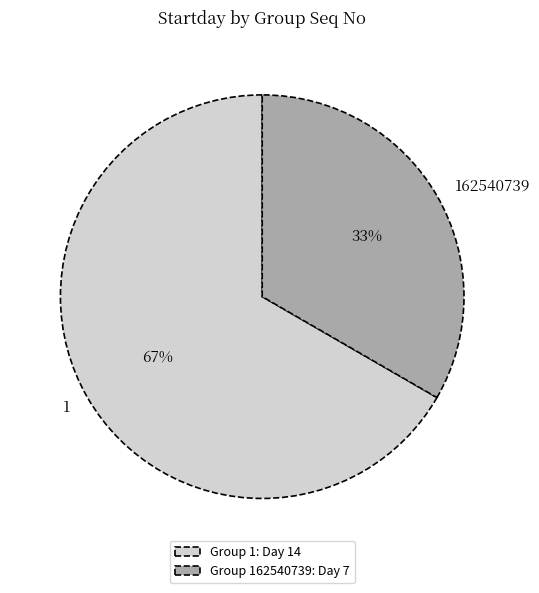

True or false: 1 accounts for 67% of the total.

True